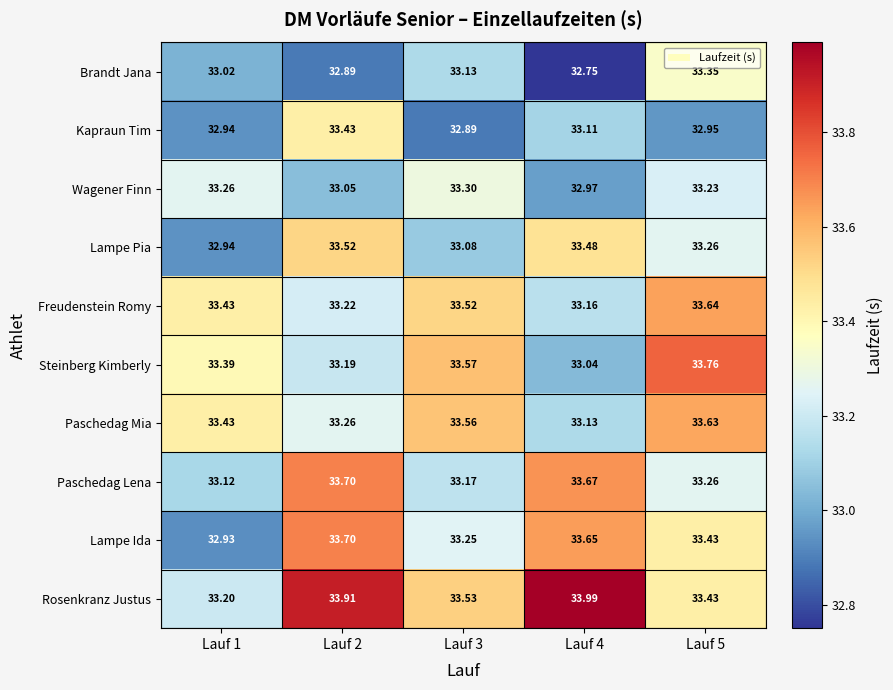

What is the greatest value displayed?

34.0